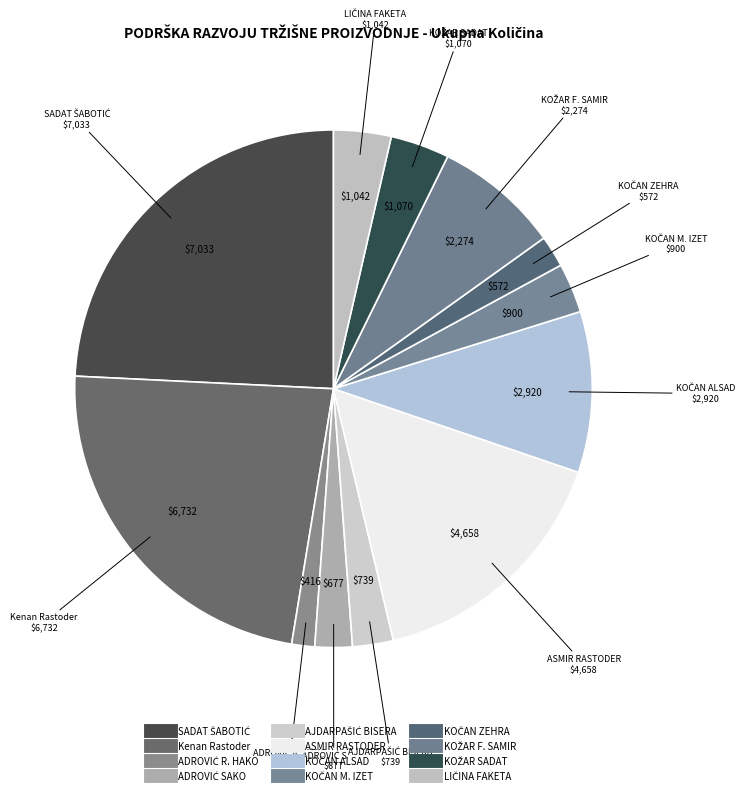

Rank the categories by value from lowest to highest.

ADROVIĆ R. HAKO, KOČAN ZEHRA, ADROVIĆ SAKO, AJDARPAŠIĆ BISERA, KOČAN M. IZET, LIČINA FAKETA, KOŽAR SADAT, KOŽAR F. SAMIR, KOČAN ALSAD, ASMIR RASTODER, Kenan Rastoder, SADAT ŠABOTIĆ